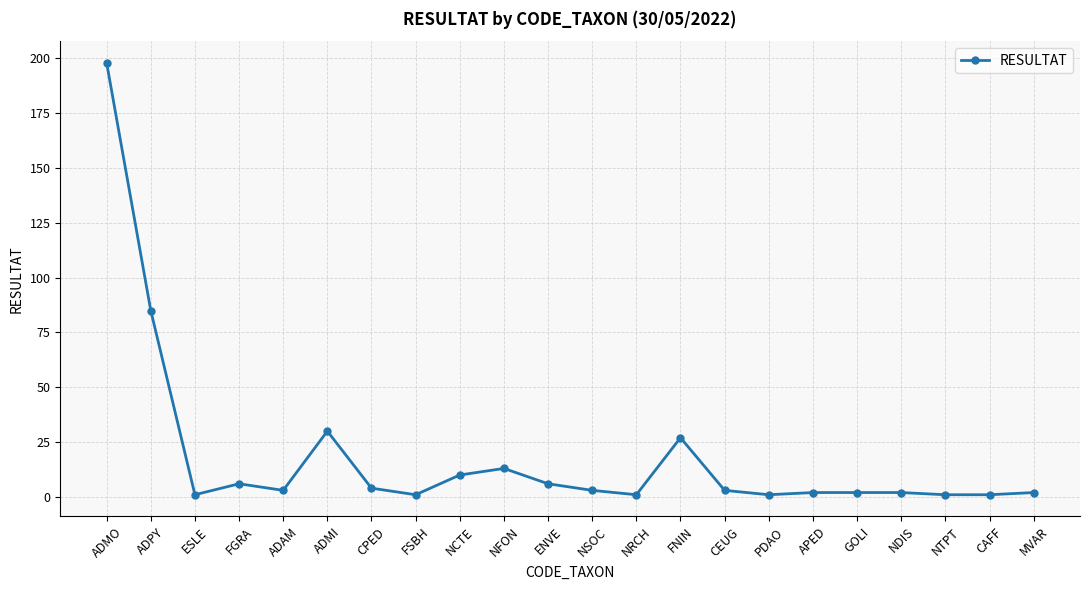

What is the change in value from FNIN to GOLI?

-25